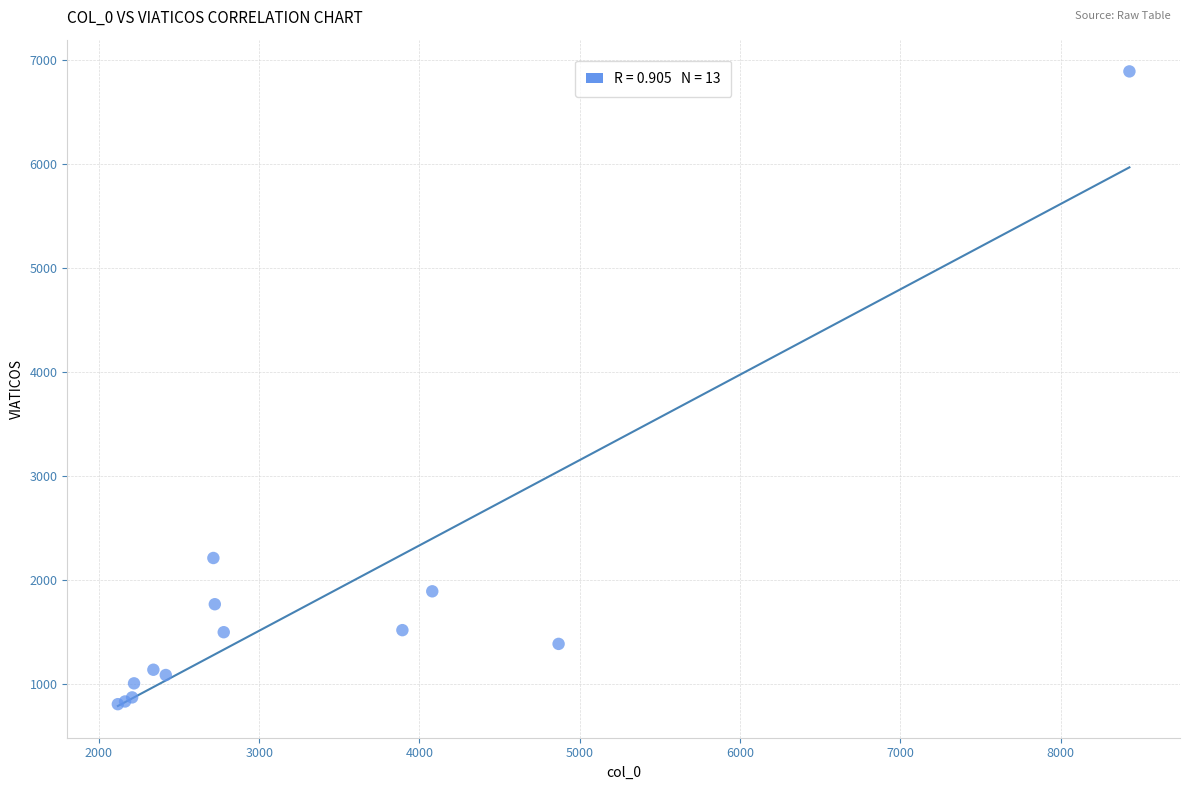

What Y value in the scatter plot is closest to 3848?

2214.0